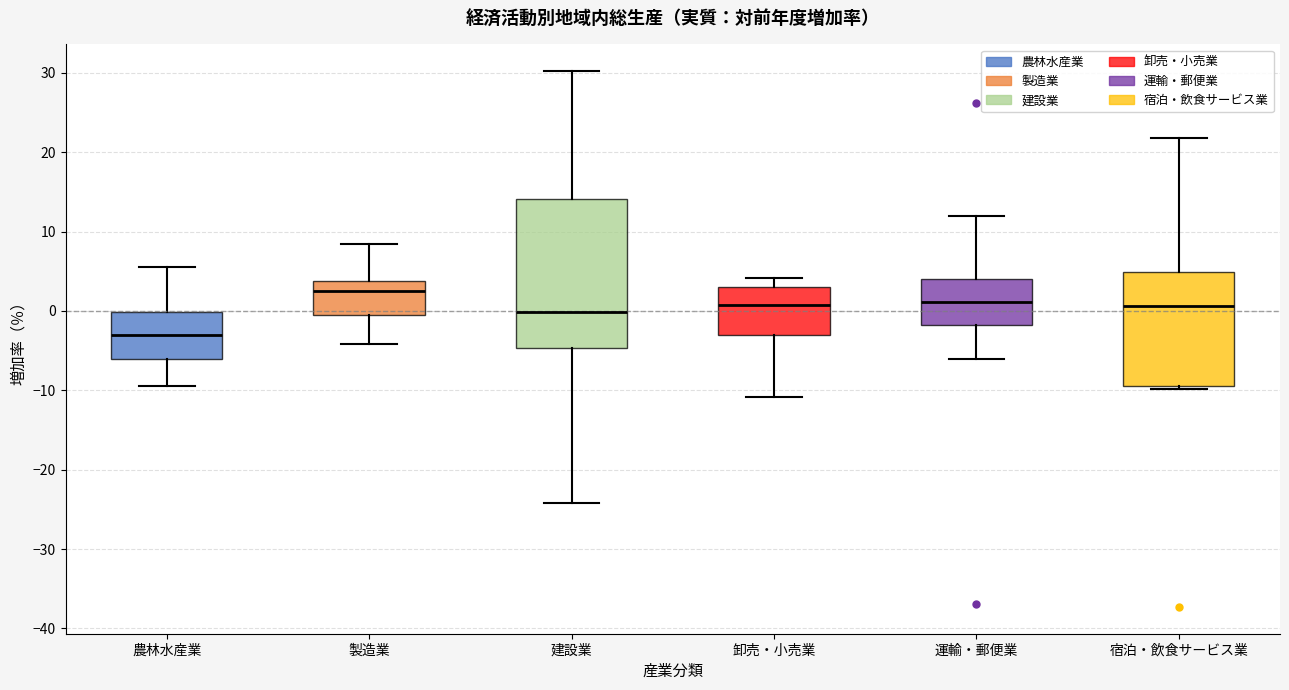

Comparing the boxes themselves (not the whiskers), which one is the tallest?

建設業